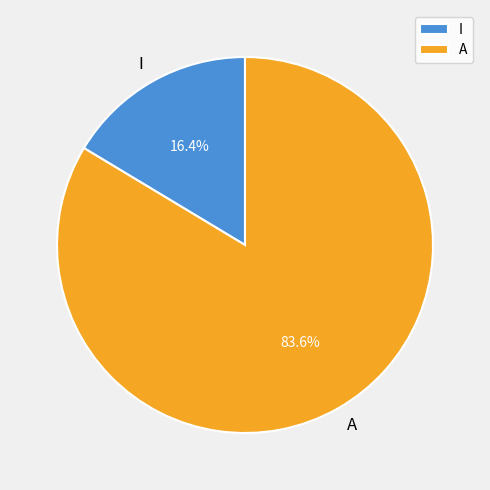

Which slice is the largest?

A